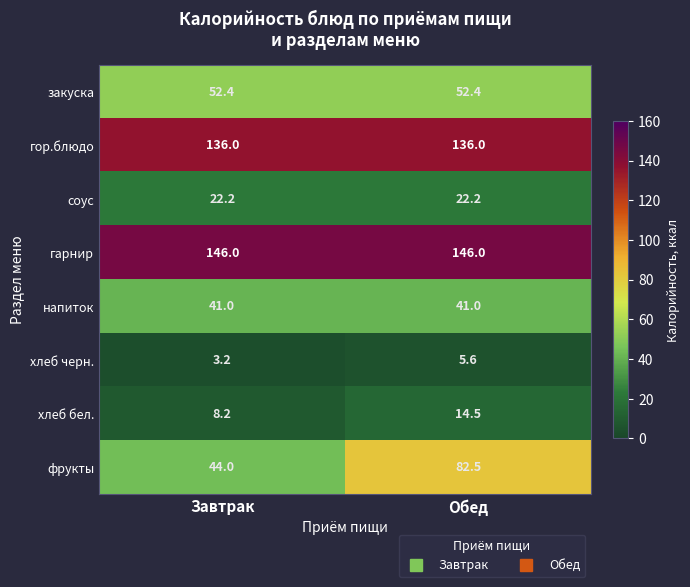

Rank the series at Завтрак from lowest to highest value.

хлеб черн., хлеб бел., соус, напиток, фрукты, закуска, гор.блюдо, гарнир